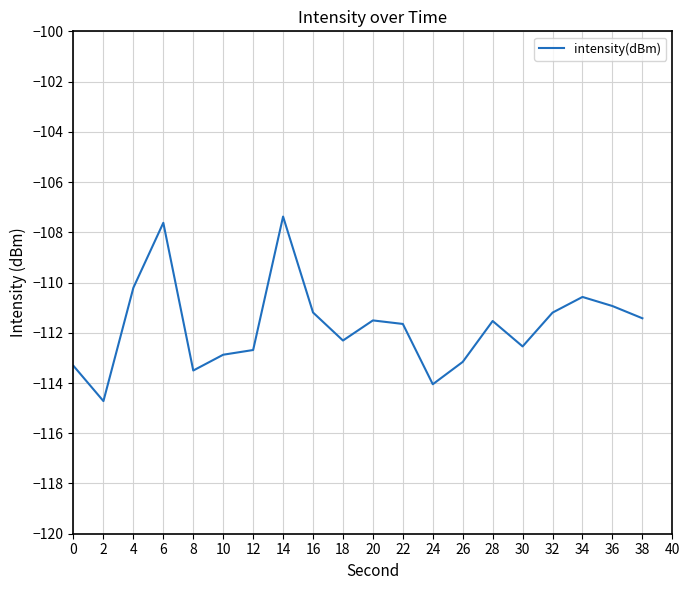

The chart shows a value of -112.3 at 18. True or false?

True